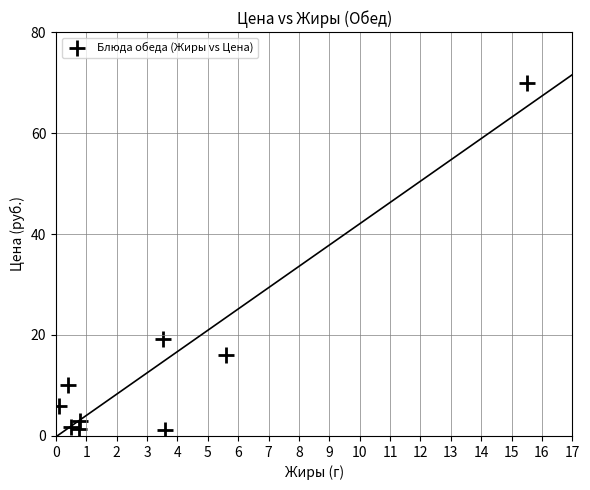

What Y value in the scatter plot is closest to 35?

19.2